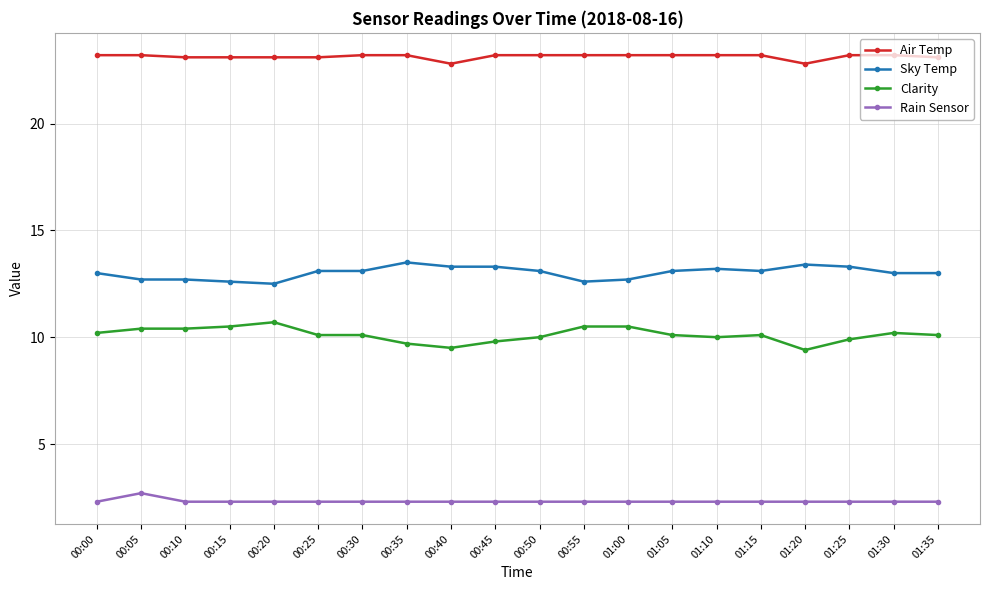

What is the difference between the Sky Temp values at 00:45 and 00:10?

0.6